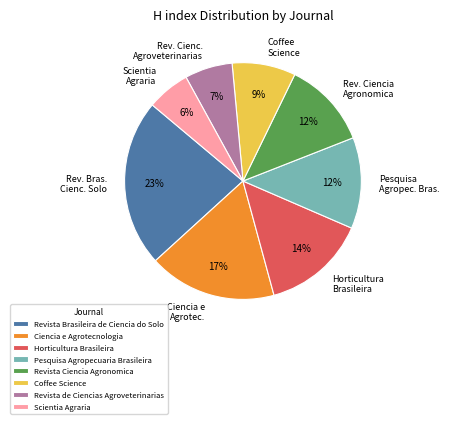

To the nearest percent, what portion does Coffee Science represent?

9%